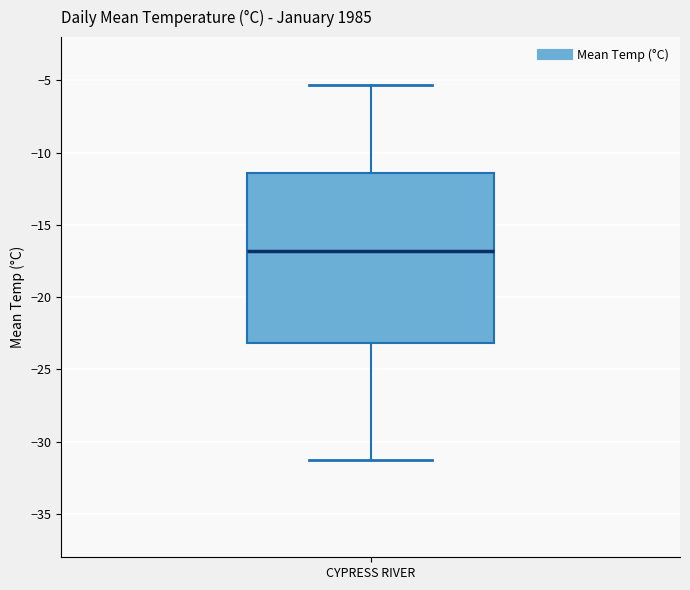

Where does the lower whisker of the box for CYPRESS RIVER end on the y-axis? The values are not printed on the chart, so give them approximately, as read against the axis.

-31.5